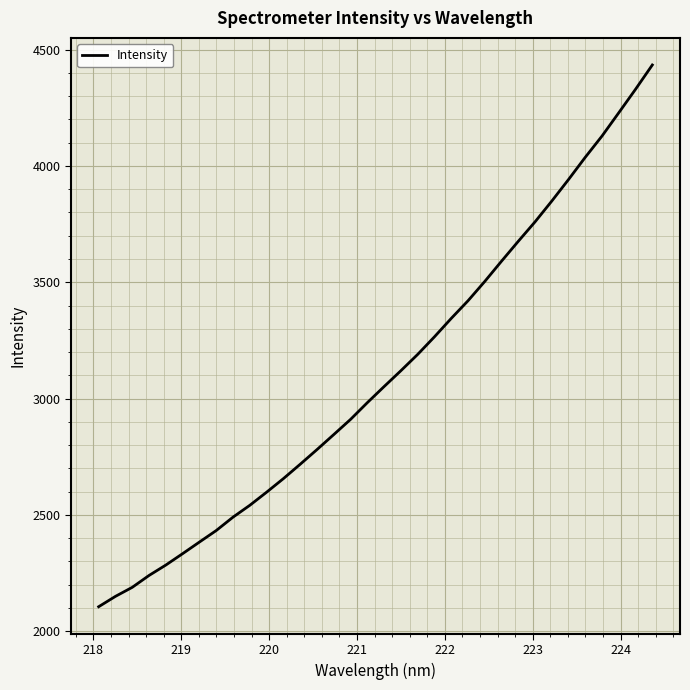

What is the difference between the maximum and minimum values?

2328.3